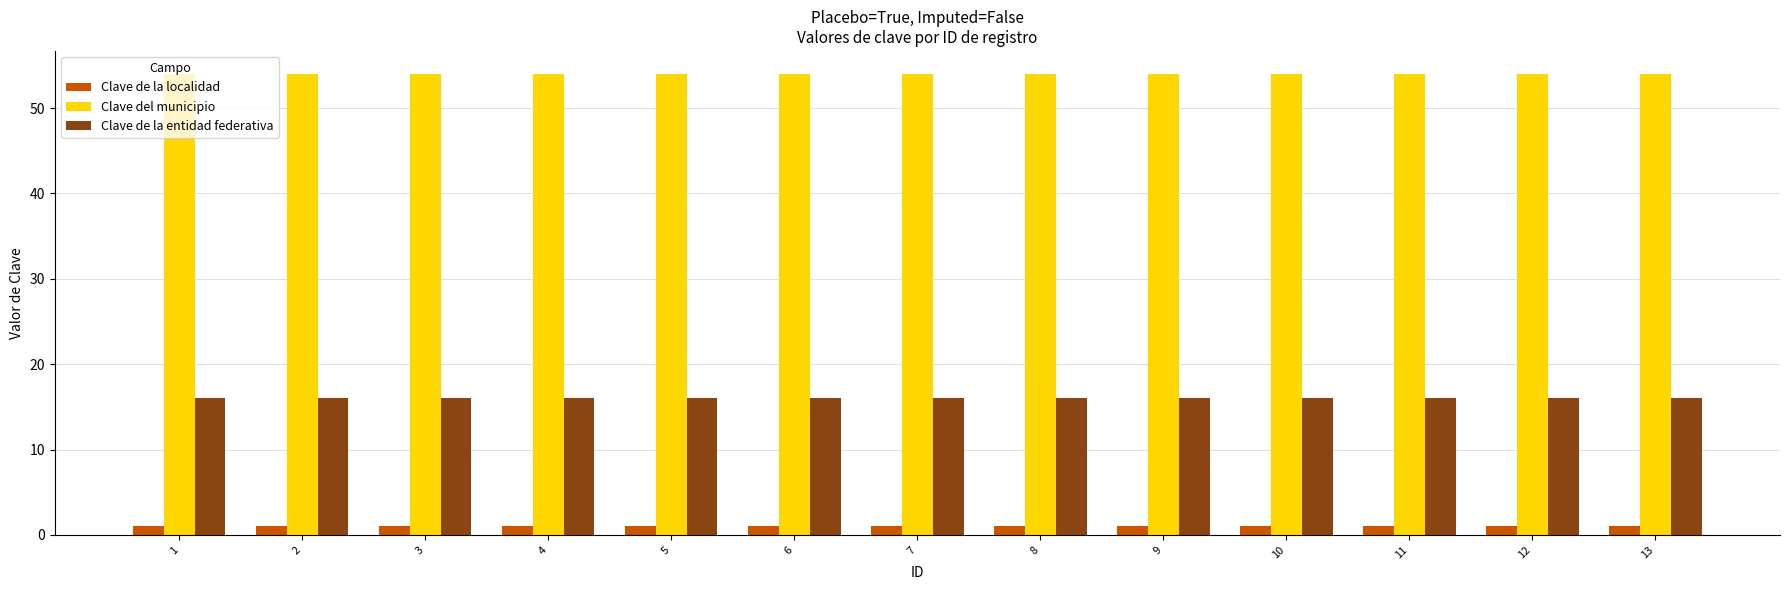

Rank the series at 5 from lowest to highest value.

Clave de la localidad, Clave de la entidad federativa, Clave del municipio